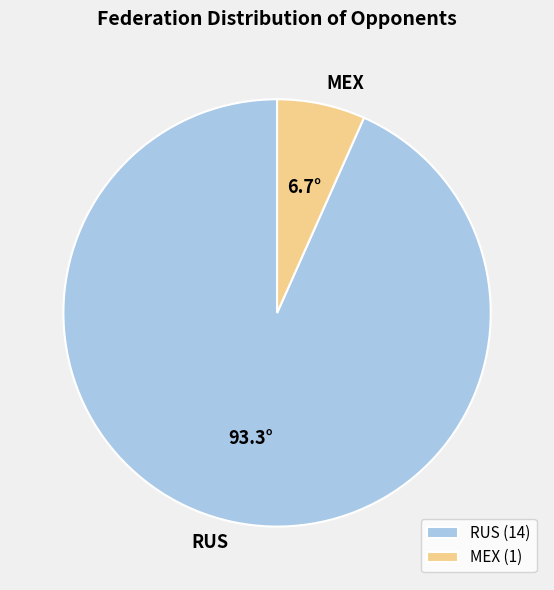

Is it true that RUS is 2% of the pie?

False